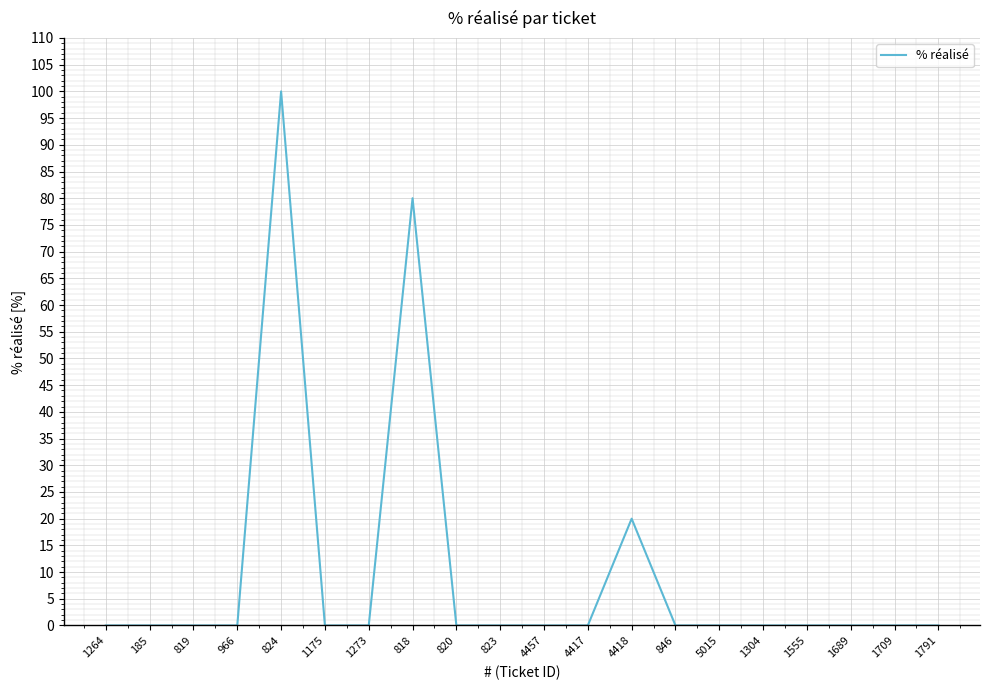

The value at 1709 is 0. True or false?

True